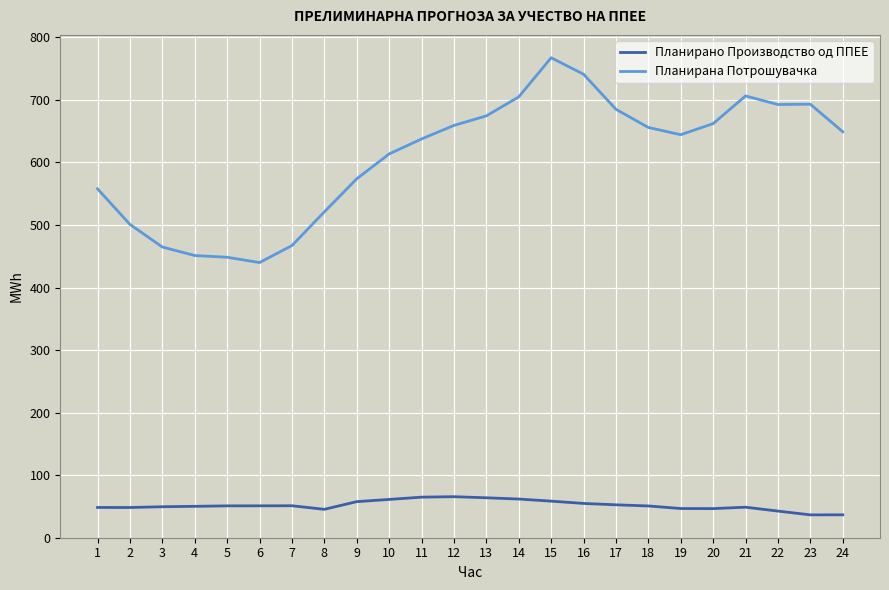

True or false: Планирана Потрошувачка and Планирано Производство од ППЕЕ intersect in this chart.

False